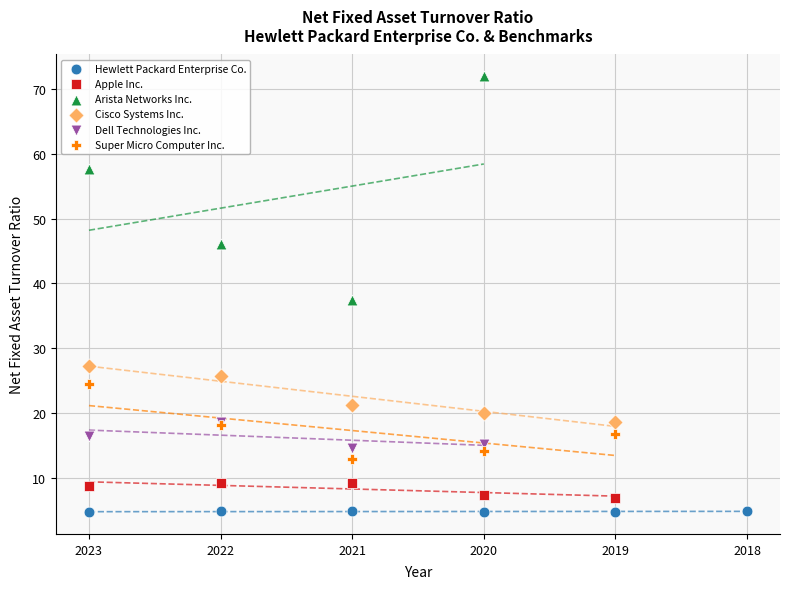

Which series reaches the minimum Y coordinate?

Hewlett Packard Enterprise Co.